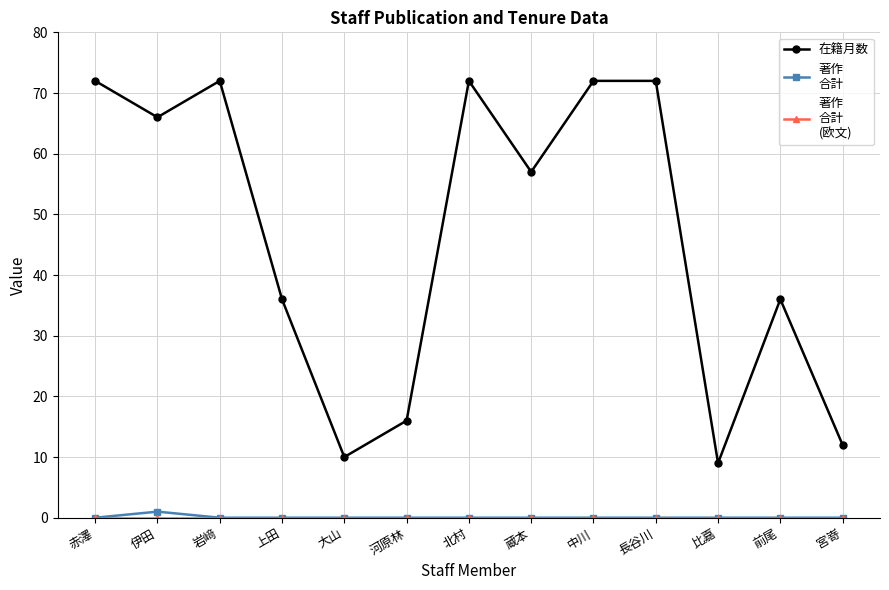

What position from the right is 赤澤?

13